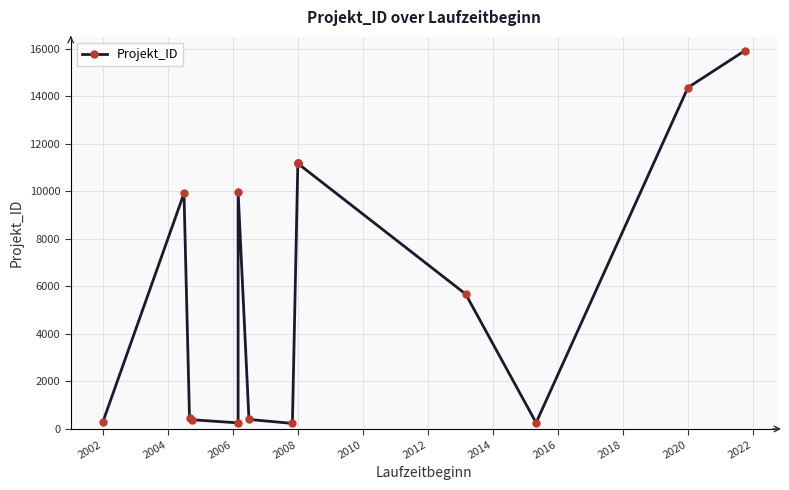

How many points are lower than both their immediate neighbors (excluding endpoints)?

3